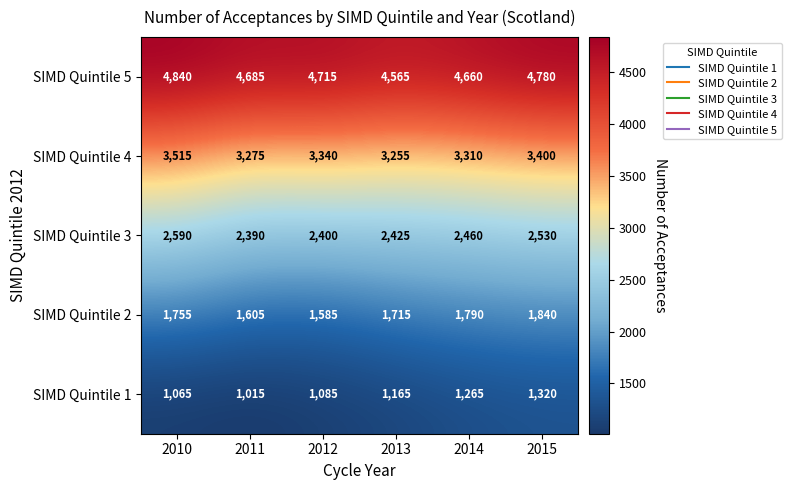

Where is SIMD Quintile 1 nearest to the value 1167?

2013